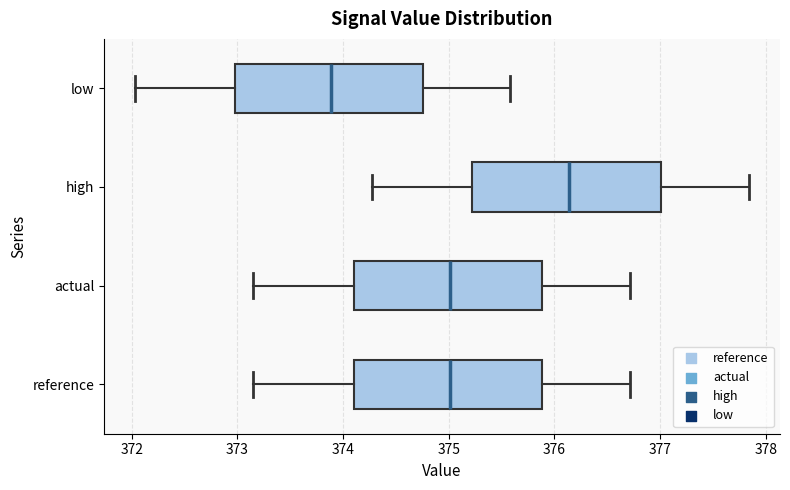

Reading bottom to top, transcribe this box plot: for each box, give where its median line is, the range the box spans, and where its two whiskers end, as read against the x-axis. The values are not printed on the chart, so give them approximately, as read against the axis.

reference: median 375.0, box 374.1 to 375.9, whiskers 373.1 to 376.7
actual: median 375.0, box 374.1 to 375.9, whiskers 373.2 to 376.7
high: median 376.1, box 375.2 to 377.0, whiskers 374.3 to 377.8
low: median 373.9, box 373.0 to 374.8, whiskers 372.0 to 375.6